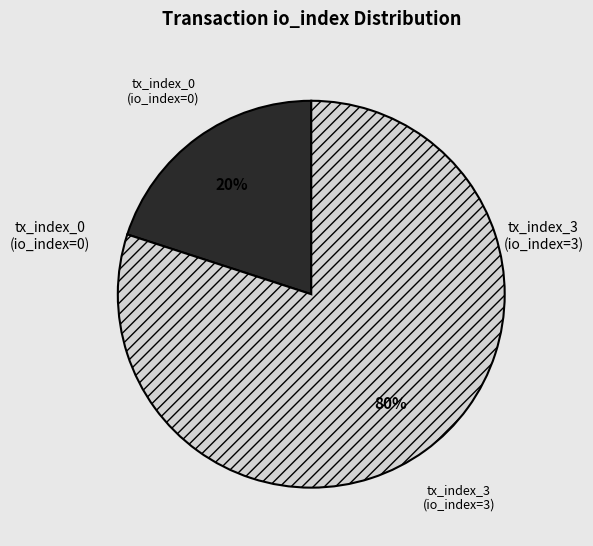

Rank the categories by value from highest to lowest.

tx_index_3, tx_index_0